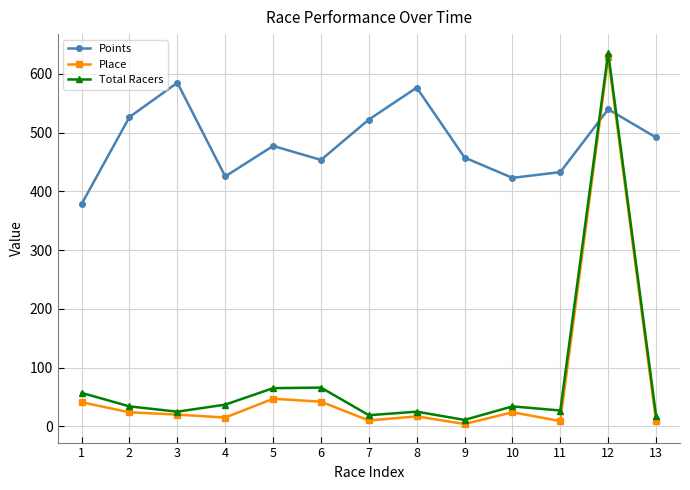

The value of Total Racers at 1 is 57.0. True or false?

True